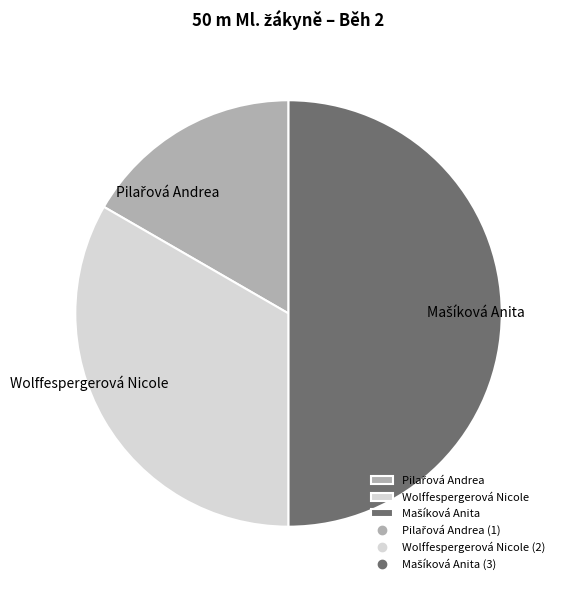

True or false: Wolffespergerová Nicole accounts for 20% of the total.

False